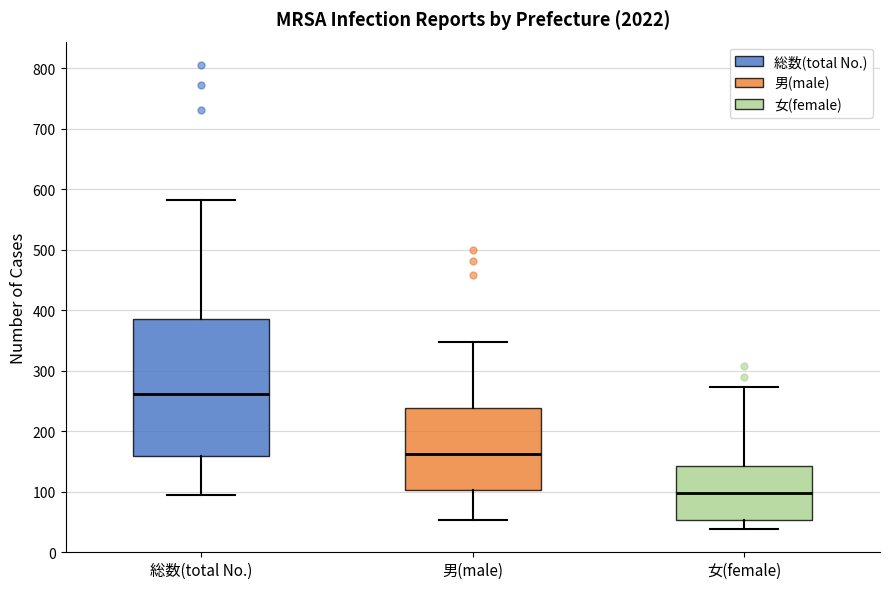

Reading left to right, read every box against the y-axis: the position of its median line, the range the box covers, and the ends of its whiskers. The values are not printed on the chart, so give them approximately, as read against the axis.

総数(total No.): median 260, box 160 to 390, whiskers 90 to 580
男(male): median 160, box 100 to 240, whiskers 50 to 350
女(female): median 100, box 50 to 140, whiskers 40 to 270